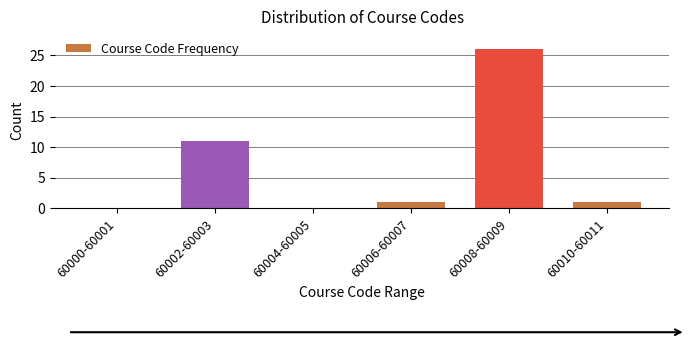

Reading left to right, what are all the values shown in this chart?

60000-60001=0	60002-60003=11	60004-60005=0	60006-60007=1	60008-60009=26	60010-60011=1